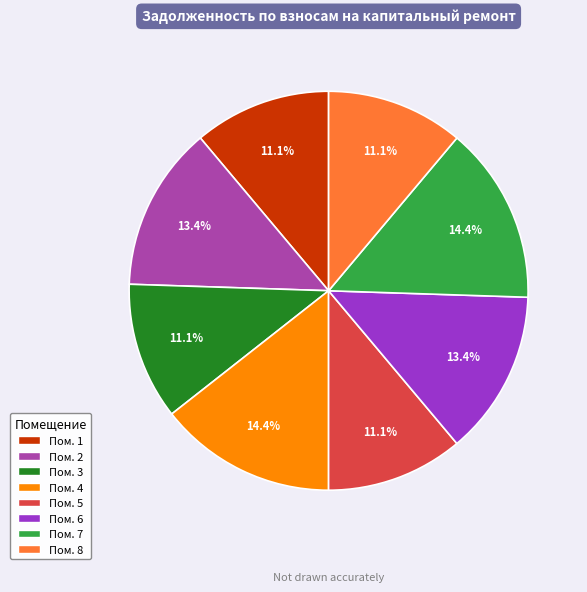

What is the ratio of the value at Пом. 3 to the value at Пом. 8?

1.0